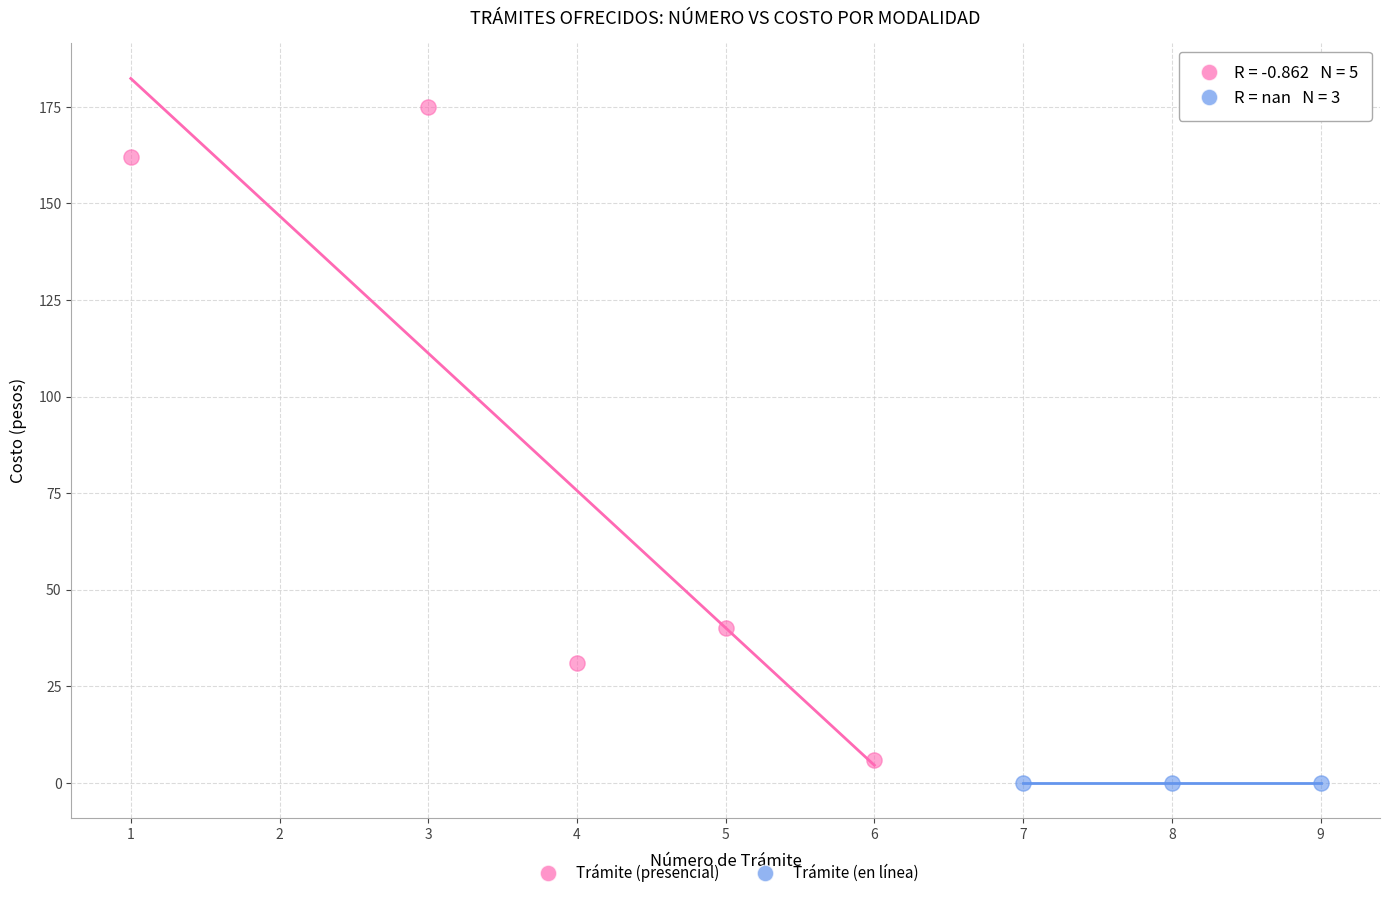

Which series reaches the maximum Y coordinate?

Trámite (presencial)